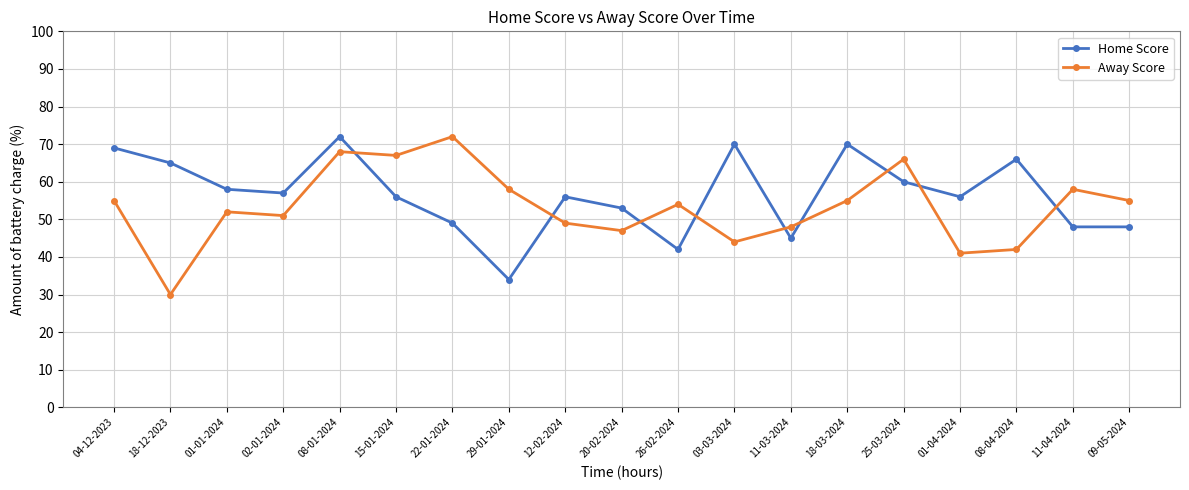

Is it true that Away Score equals 58 at 29-01-2024?

True